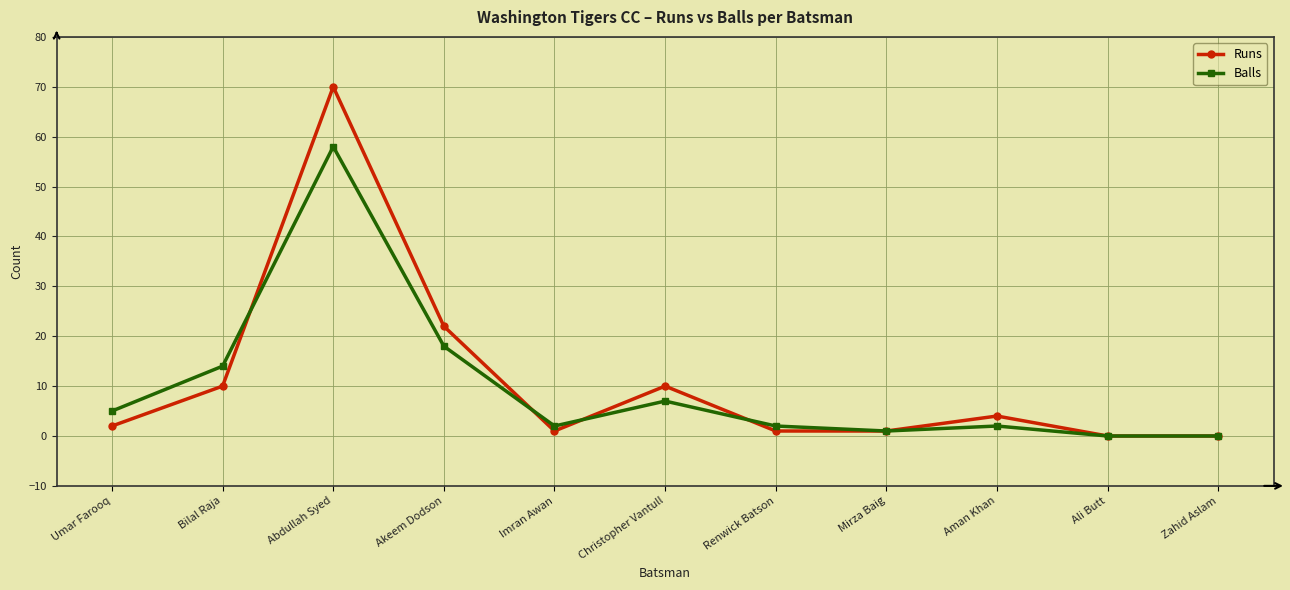

What is the maximum value shown in the chart?

70